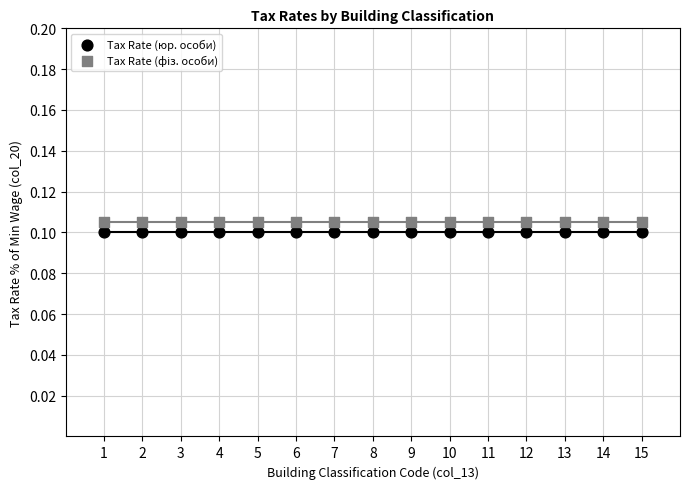

How many points are shown in the scatter plot?

30